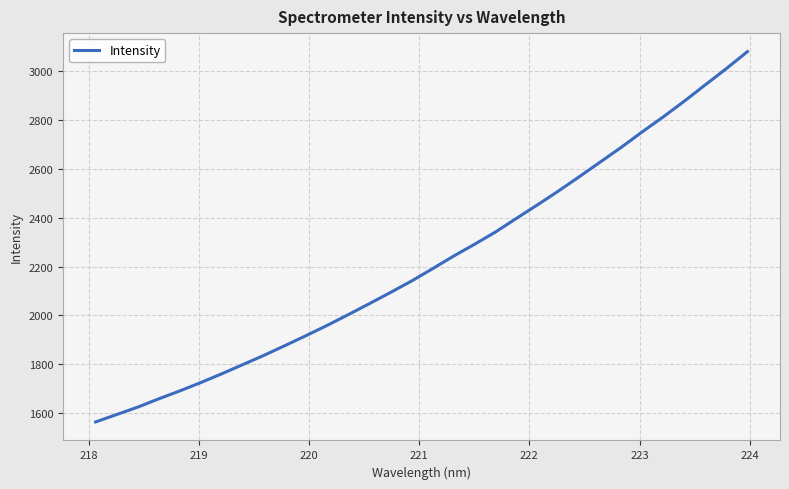

What is the greatest value displayed?

3079.3